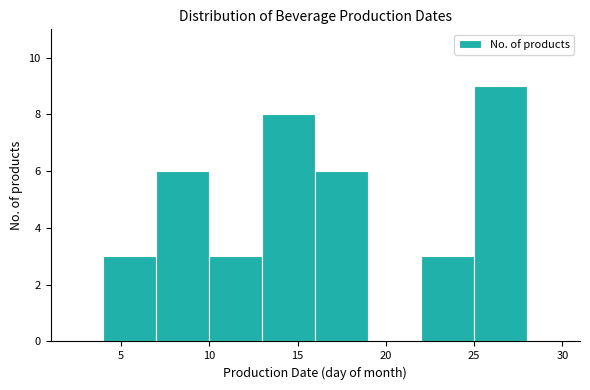

Which range on the x-axis has the tallest bar?

25 to 28